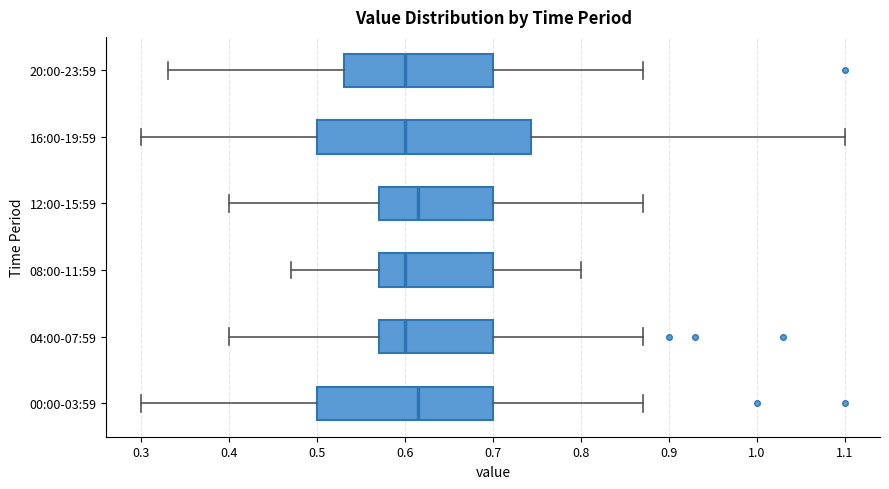

Comparing the boxes themselves (not the whiskers), which one is the widest?

16:00-19:59